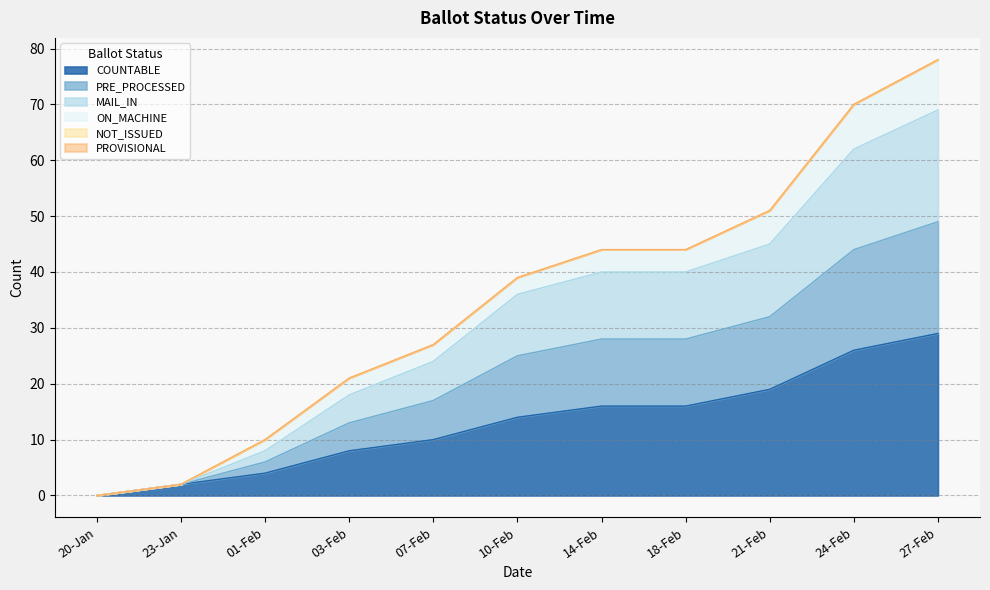

Is the value of COUNTABLE at 18-Feb greater than the value of MAIL_IN at 27-Feb?

No